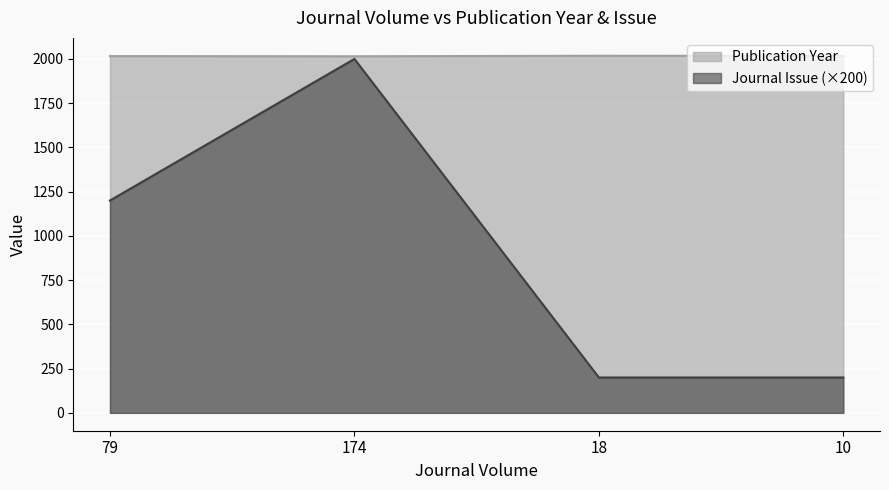

Is it true that Publication Year equals 2017 at 10?

True